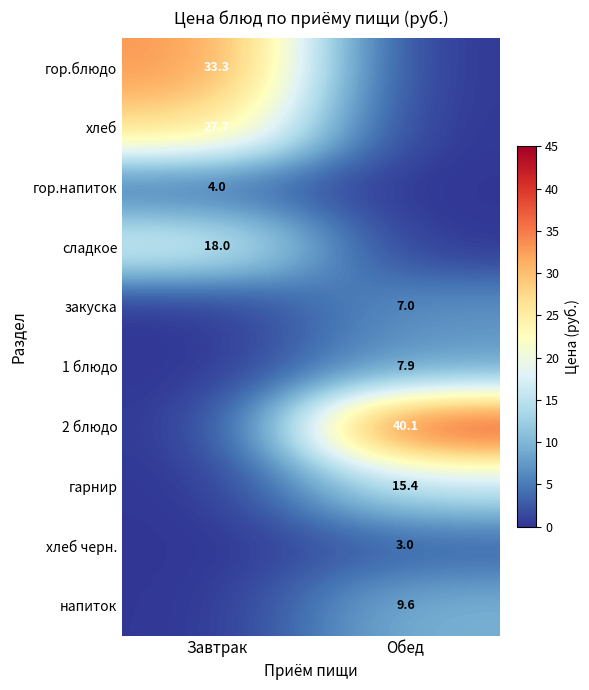

The 2 блюдо series shows 40.1 at Обед. True or false?

True